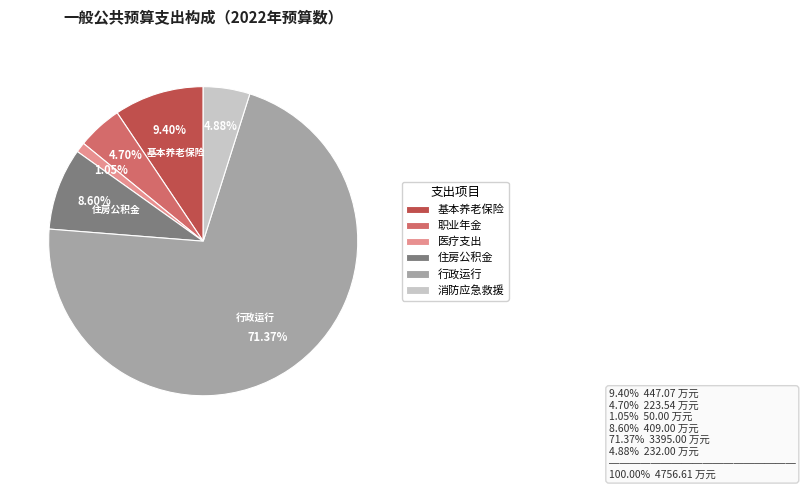

How many segments does this pie chart have?

6